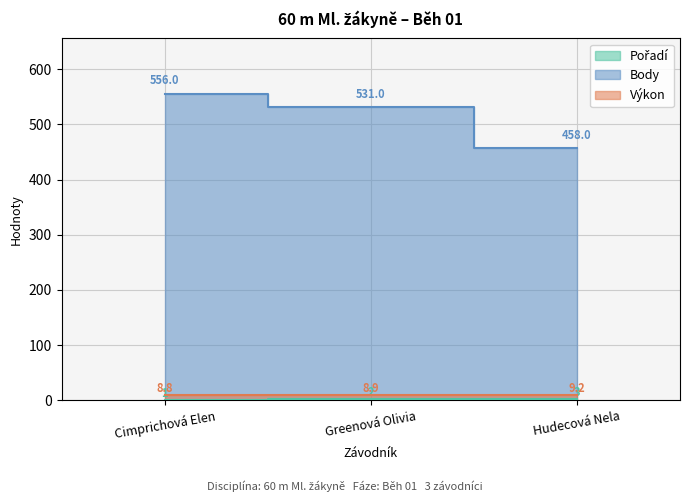

Reading left to right, what are all the values shown in this chart?

Pořadí: Cimprichová Elen=1.0	Greenová Olivia=2.0	Hudecová Nela=3.0
Body: Cimprichová Elen=556.0	Greenová Olivia=531.0	Hudecová Nela=458.0
Výkon: Cimprichová Elen=8.8	Greenová Olivia=8.9	Hudecová Nela=9.2